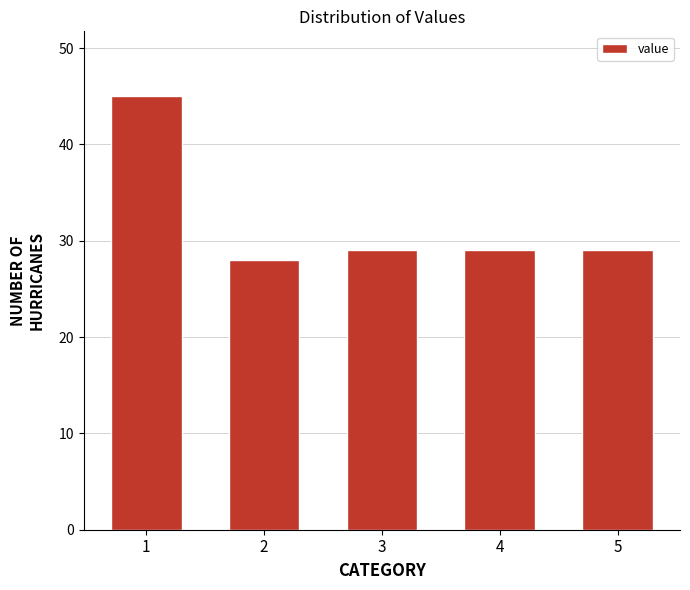

Reading left to right, list all the values displayed in this chart.

45	28	29	29	29